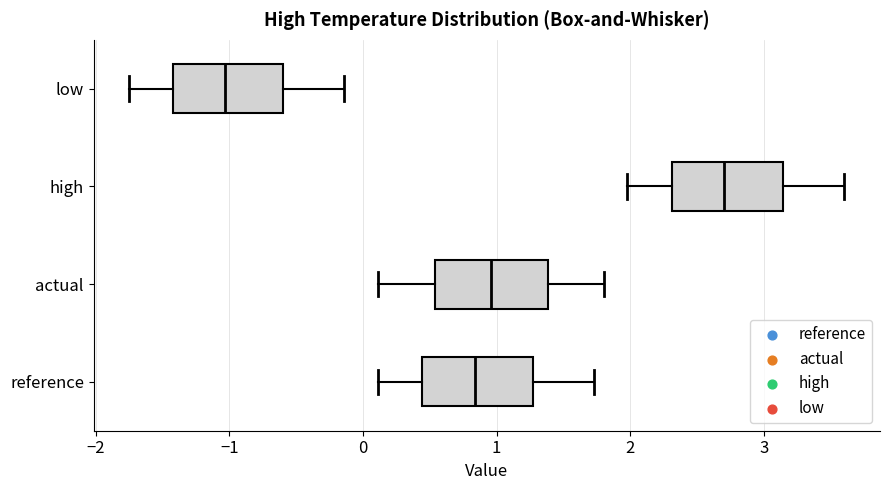

Reading bottom to top, read every box against the x-axis: the position of its median line, the range the box covers, and the ends of its whiskers. The values are not printed on the chart, so give them approximately, as read against the axis.

reference: median 0.8, box 0.4 to 1.3, whiskers 0.1 to 1.7
actual: median 1.0, box 0.5 to 1.4, whiskers 0.1 to 1.8
high: median 2.7, box 2.3 to 3.1, whiskers 2.0 to 3.6
low: median -1.0, box -1.4 to -0.6, whiskers -1.7 to -0.1